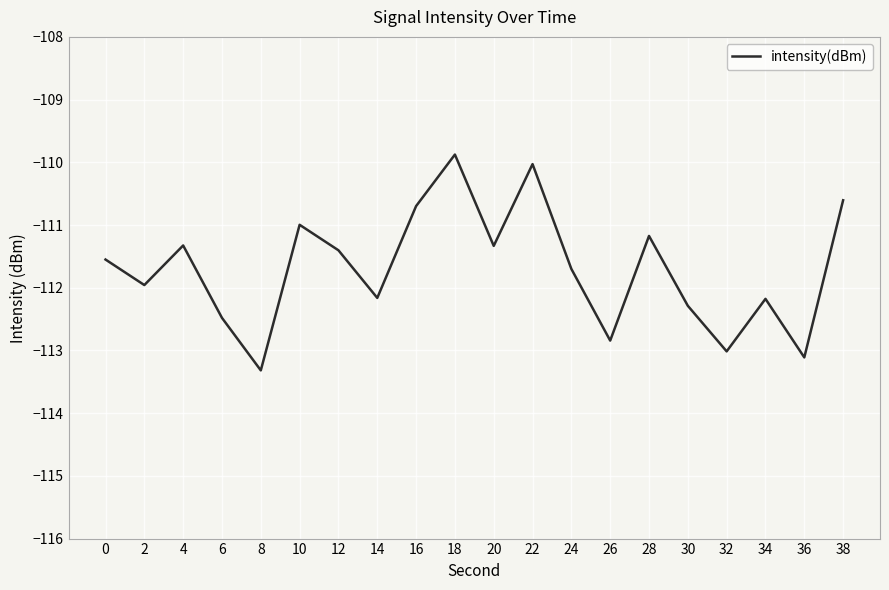

True or false: the data shows -199.4 at 6.

False